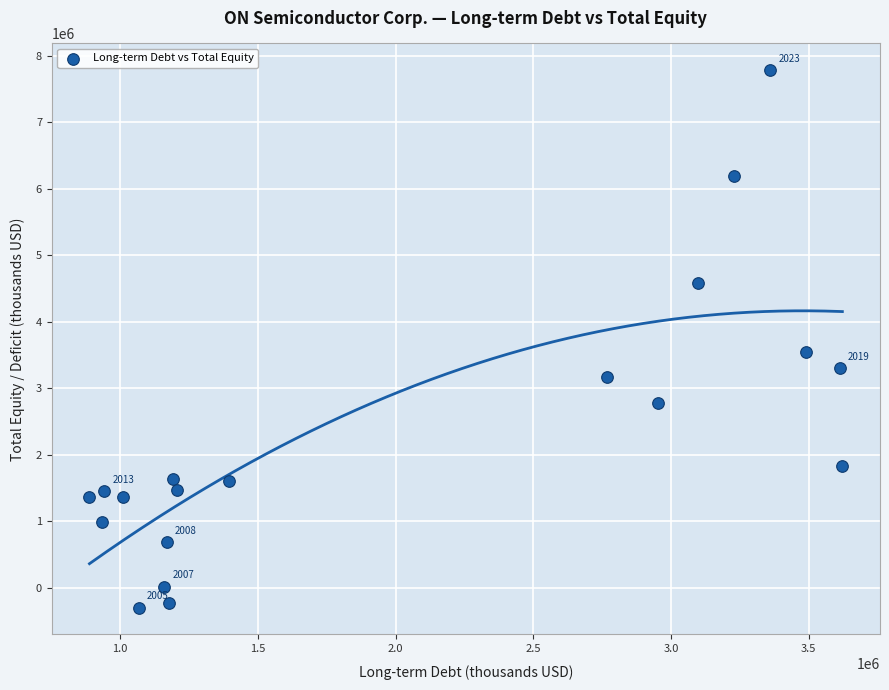

What is the range of Y values (max minus min)?

8082900